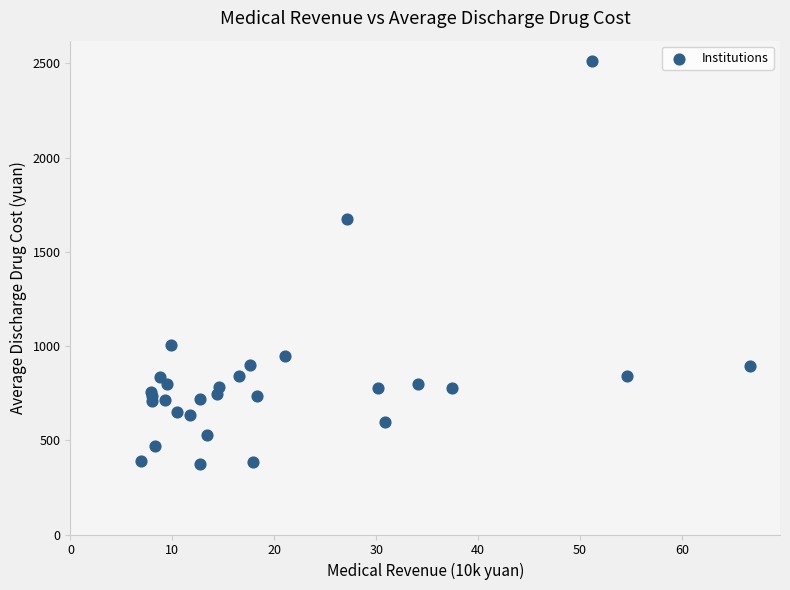

What Y value in the scatter plot is closest to 1443?

1675.1